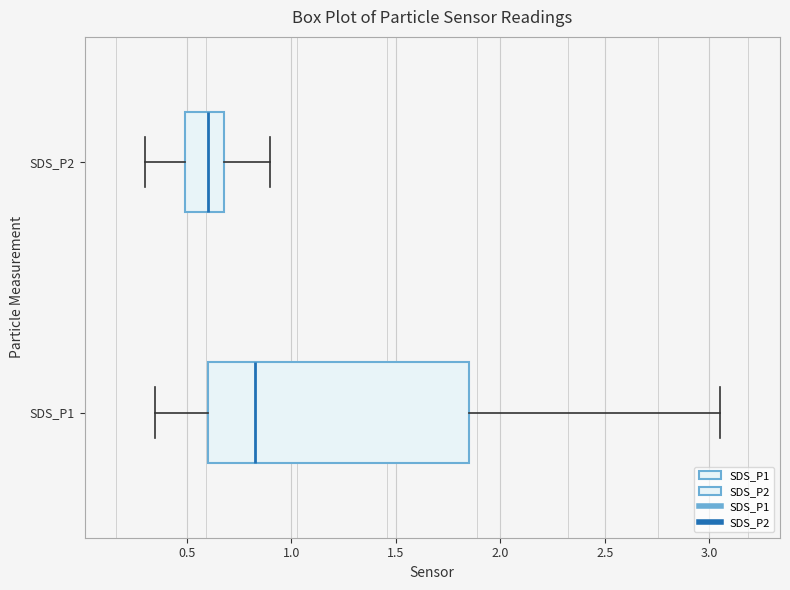

Reading bottom to top, transcribe this box plot: for each box, give where its median line is, the range the box spans, and where its two whiskers end, as read against the x-axis. The values are not printed on the chart, so give them approximately, as read against the axis.

SDS_P1: median 0.85, box 0.60 to 1.85, whiskers 0.35 to 3.05
SDS_P2: median 0.60, box 0.50 to 0.70, whiskers 0.30 to 0.90